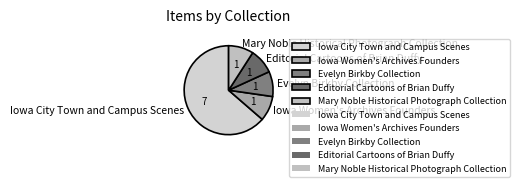

Approximately how many times larger is the value at Iowa City Town and Campus Scenes compared to Mary Noble Historical Photograph Collection?

7.0